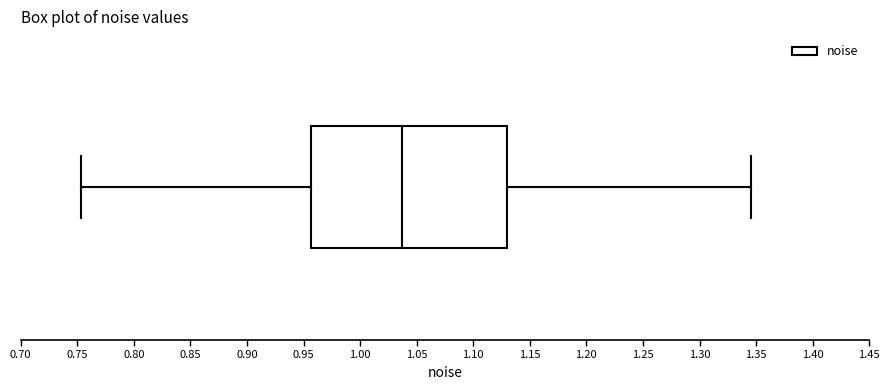

Where does the right whisker of the box end on the x-axis? The values are not printed on the chart, so give them approximately, as read against the axis.

1.345